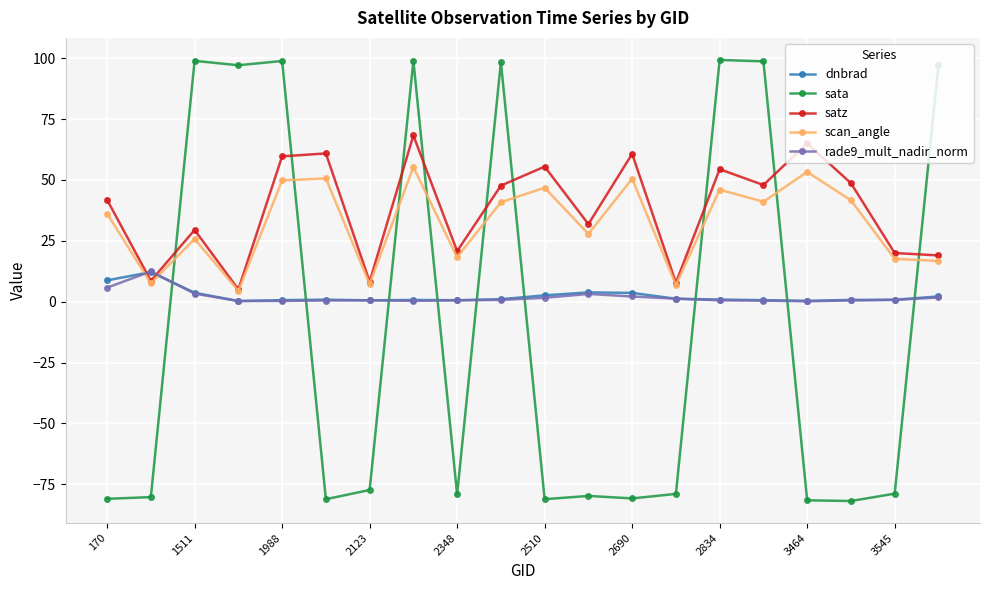

Does the chart display data point markers on the line(s)?

Yes